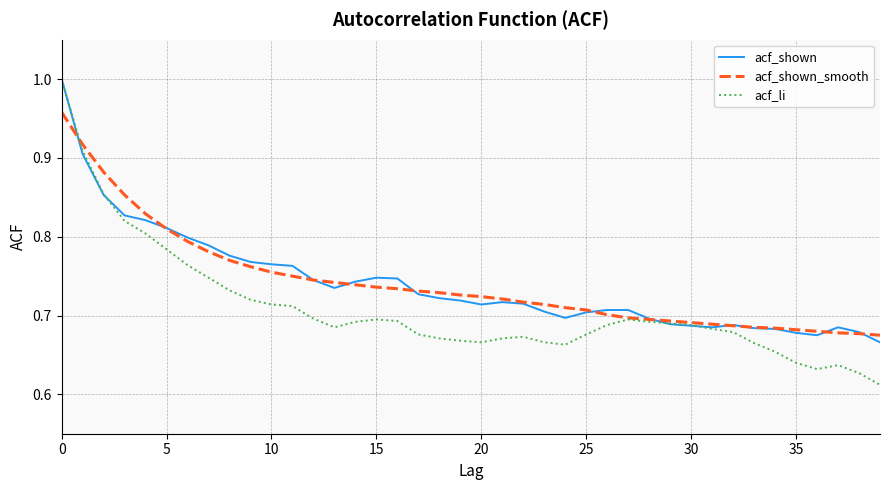

What is the difference between the second highest and second lowest values in the acf_shown_smooth series?

0.2